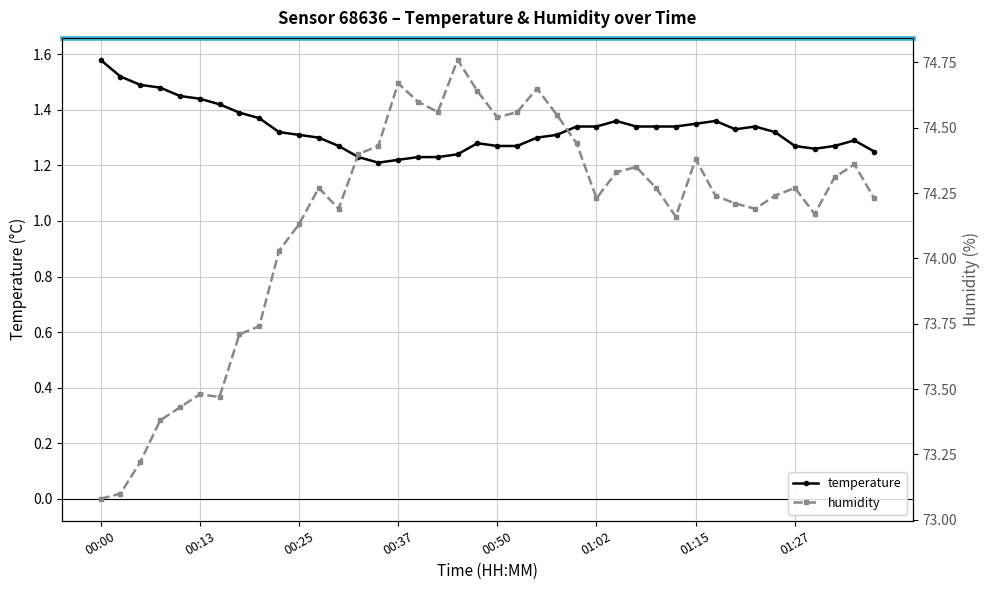

Which series has the widest spread of values?

humidity